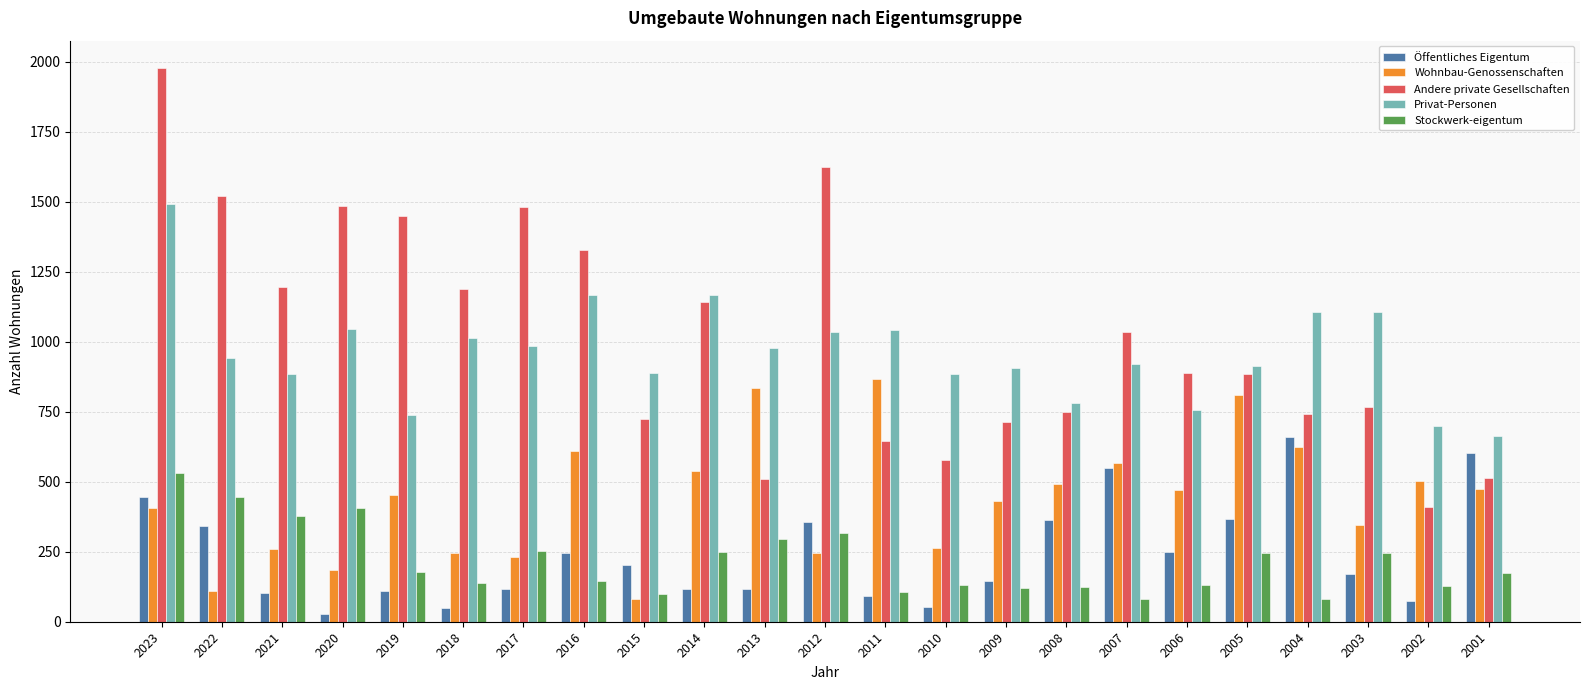

Read the Öffentliches Eigentum value at 2021.

102